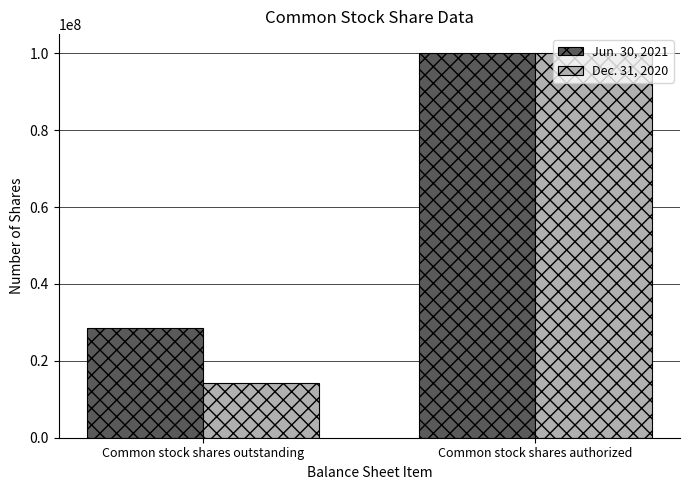

Where is Jun. 30, 2021 nearest to the value 64288943?

Common stock shares outstanding